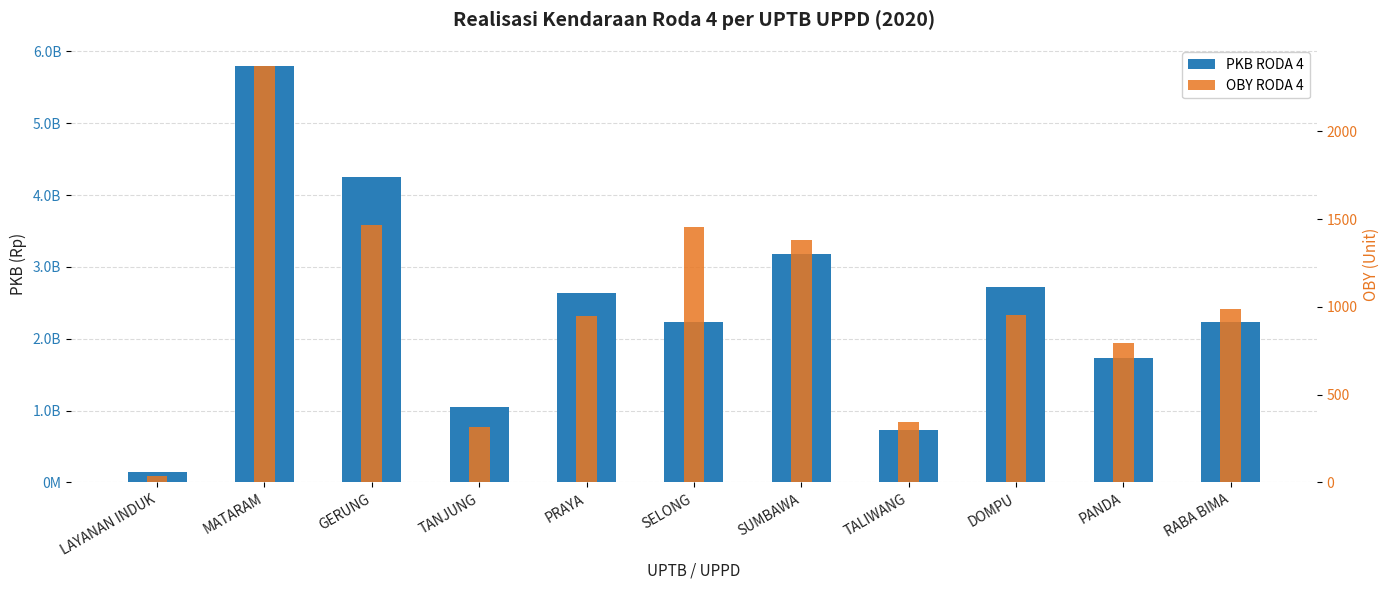

The value of PKB RODA 4 at PRAYA is 2634105228. True or false?

True